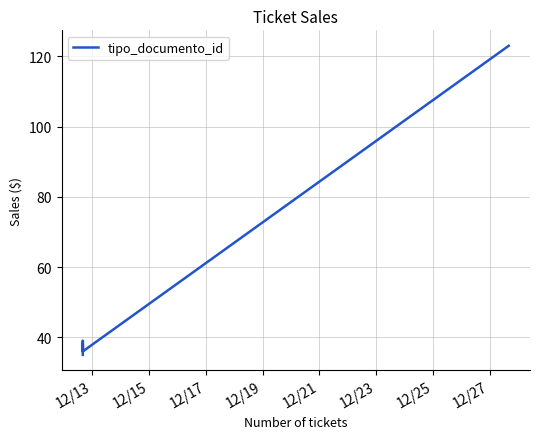

Is it true that the value at 12/17 is 10?

False